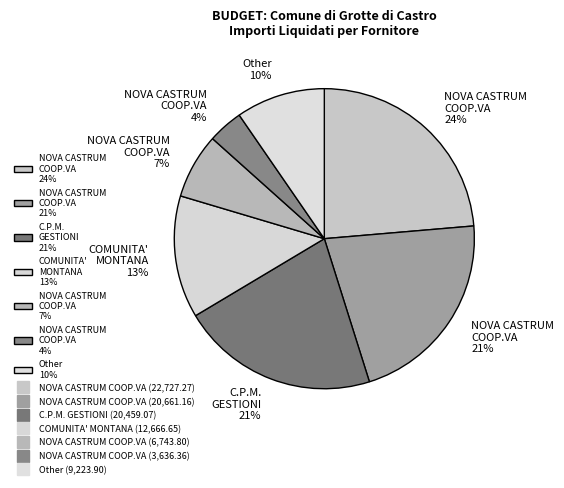

True or false: COMUNITA' MONTANA 13% accounts for 25% of the total.

False